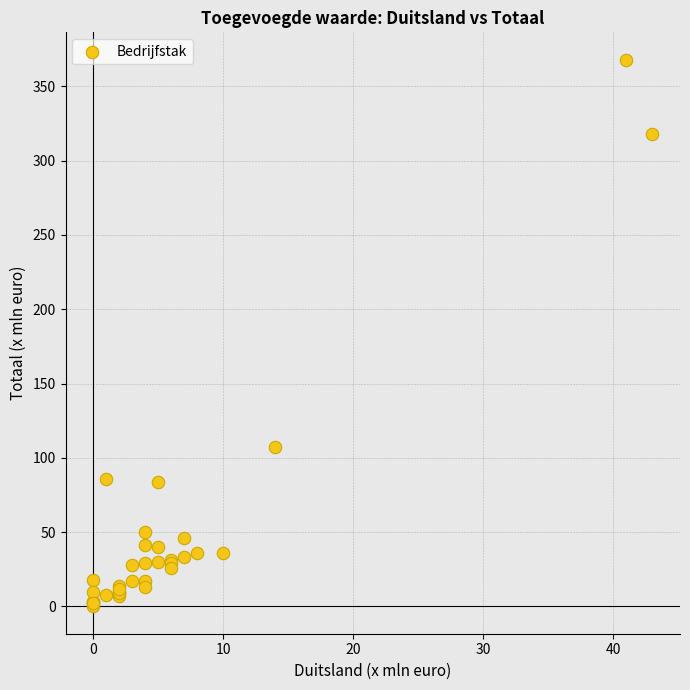

What Y value in the scatter plot is closest to 184?

107